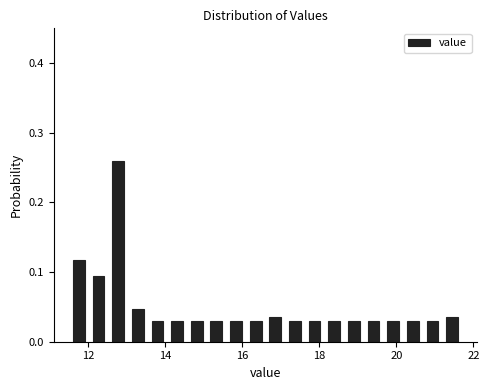

Read against the x-axis, roughly where is the centre of the tallest bar?

12.8